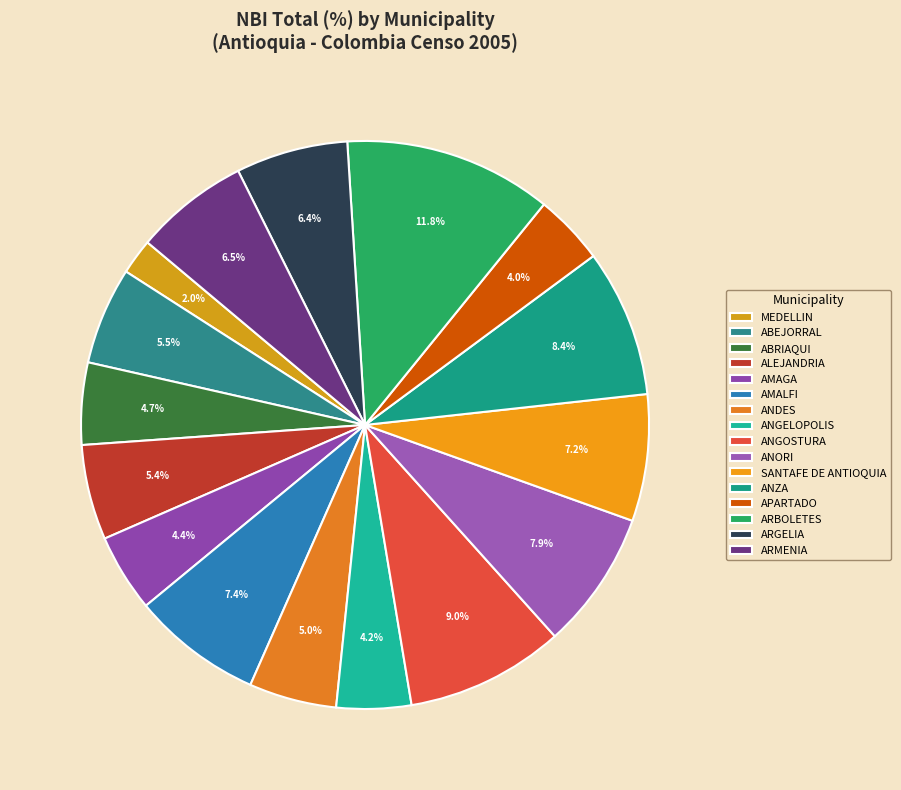

True or false: ABEJORRAL accounts for 6% of the total.

True